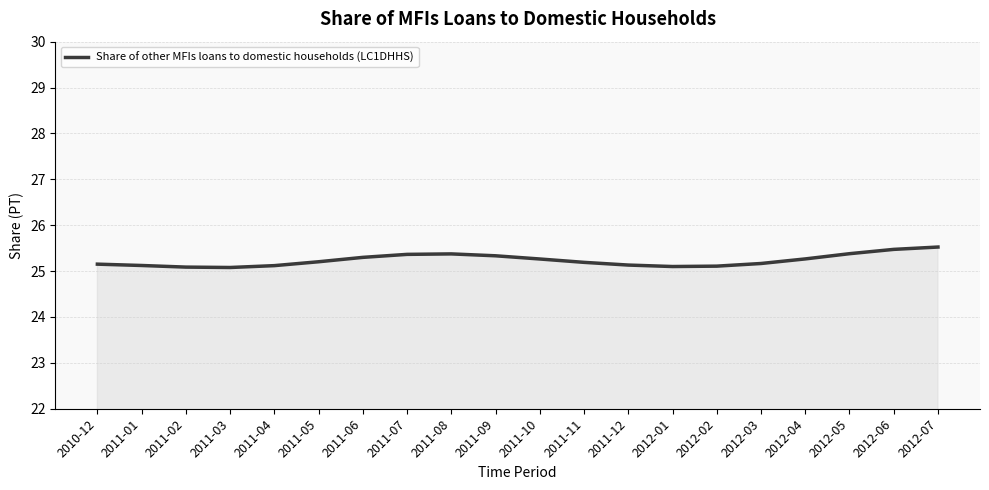

The value at 2011-09 is 45.1. True or false?

False